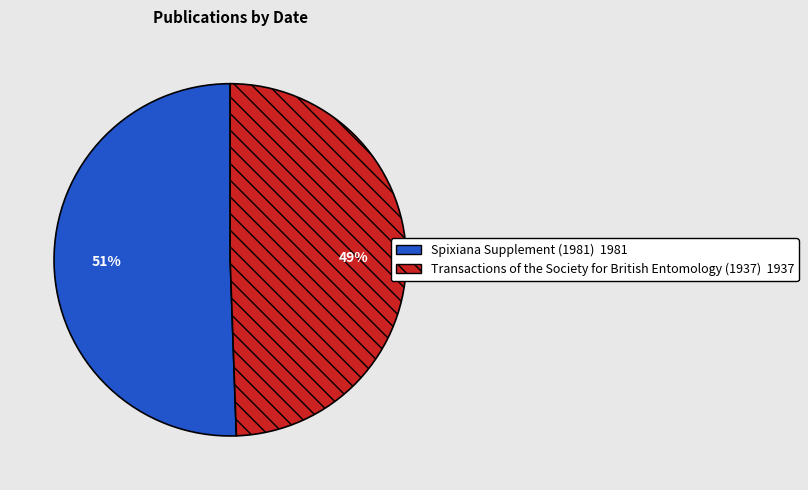

To the nearest percent, what is the average slice percentage?

50%